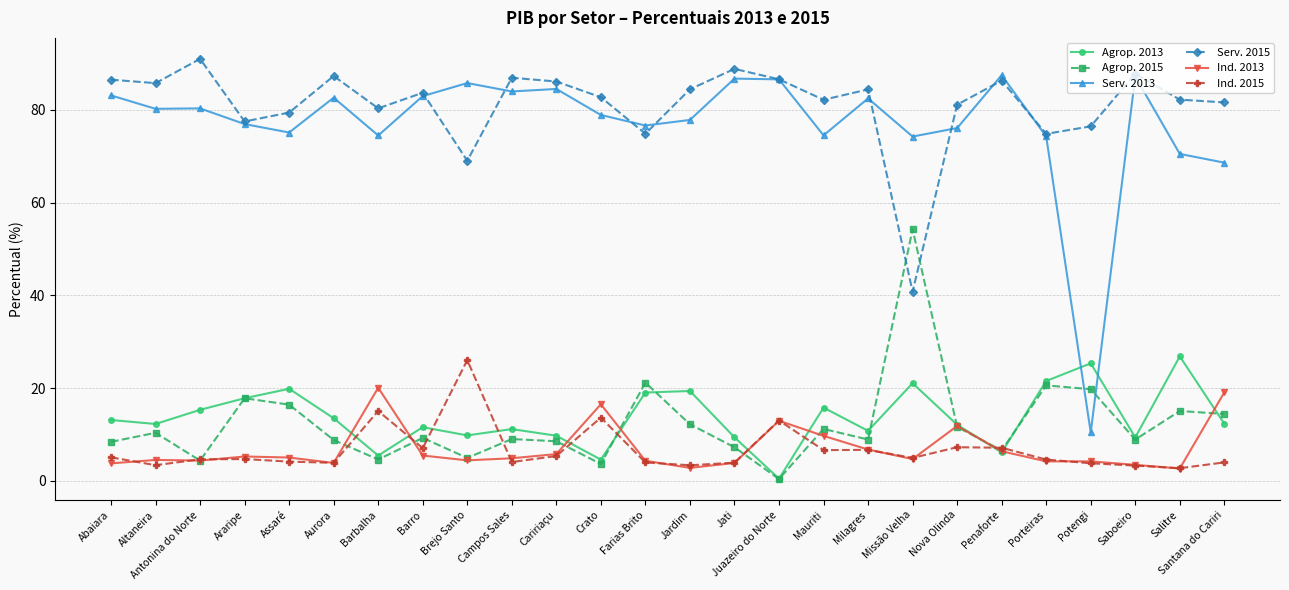

What is the sum of the Agrop. 2013 values at Assaré and Potengi?

45.2